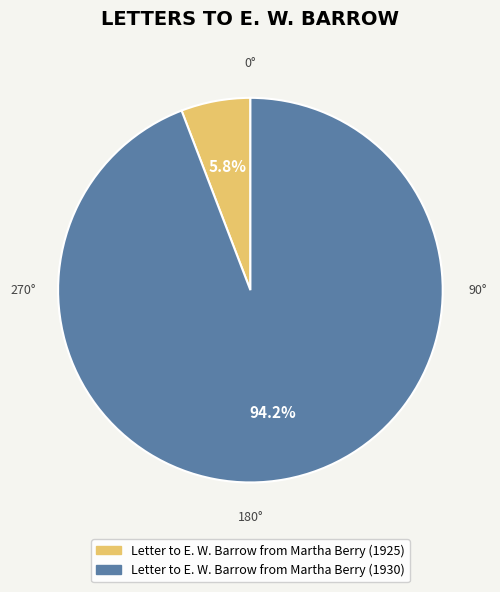

Count the number of slices in the pie.

2